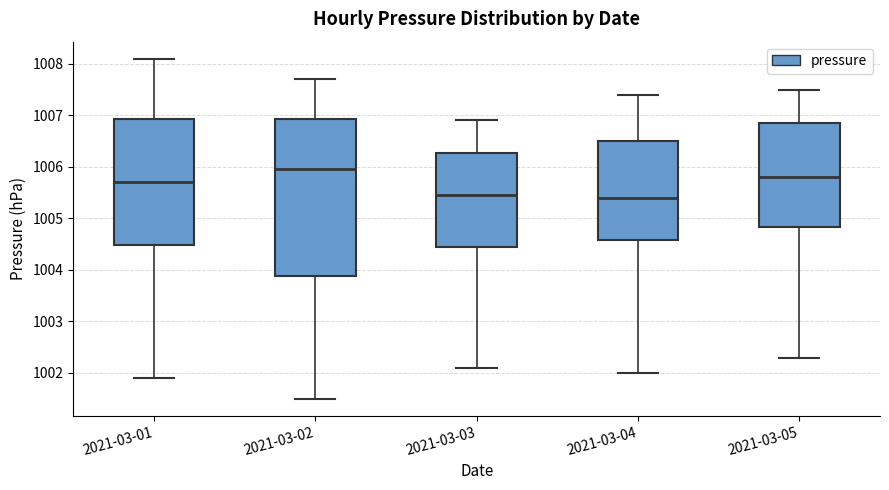

Which box's median line is the highest?

2021-03-02